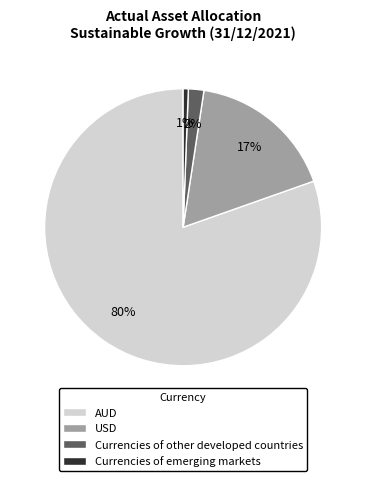

How many slices are in this pie chart?

4